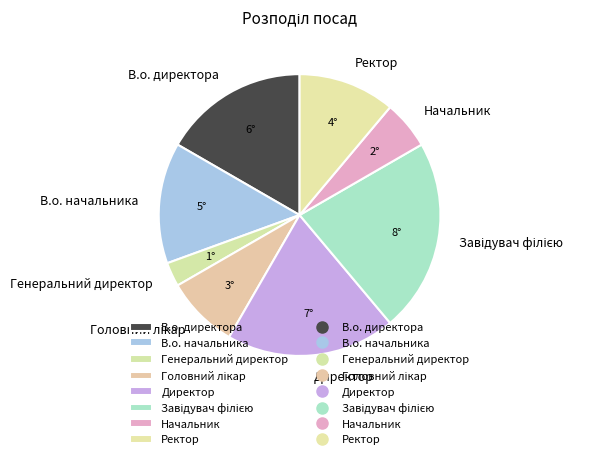

Between Генеральний директор and В.о. начальника, which is larger?

В.о. начальника